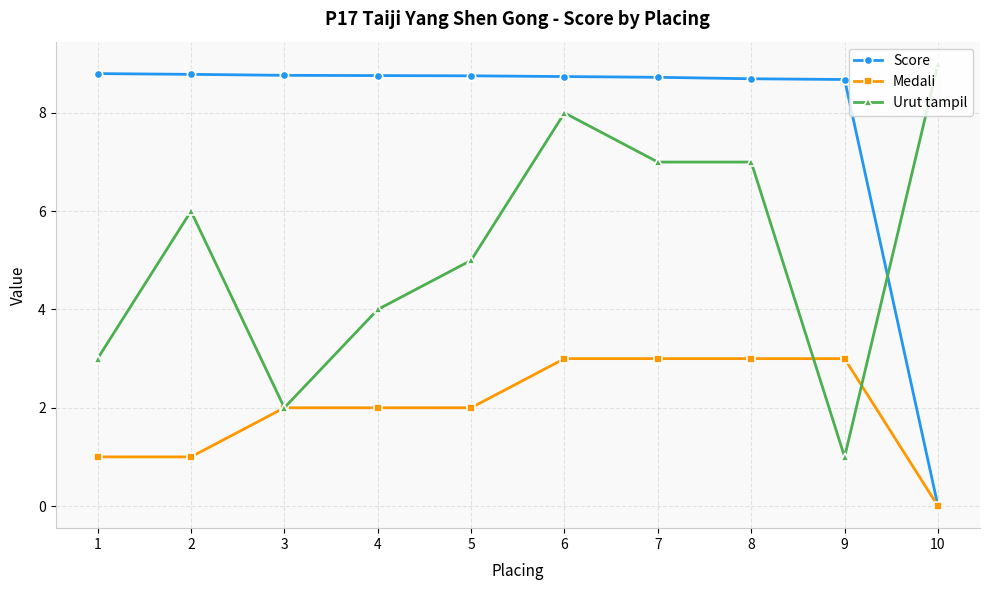

How many lines are shown in the chart?

3